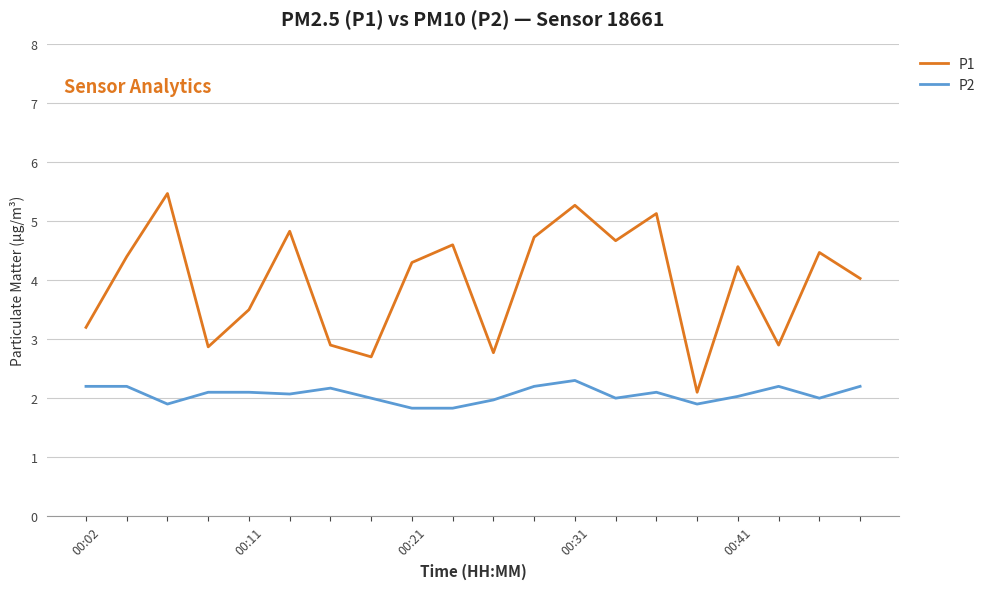

Which series has the largest total across all categories?

P1